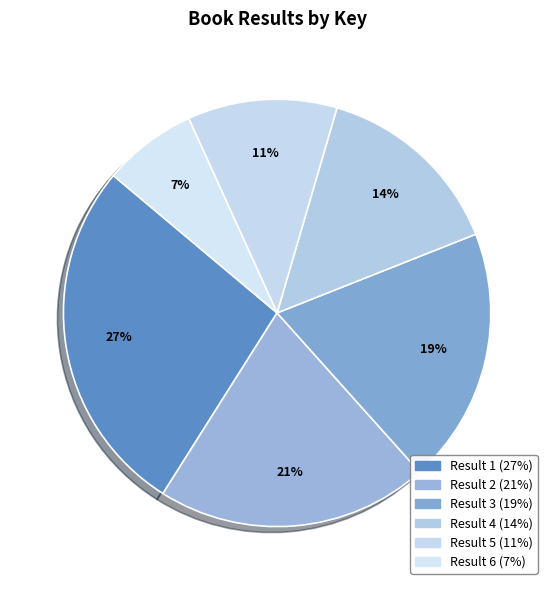

Is there any slice that represents more than half of the pie?

No